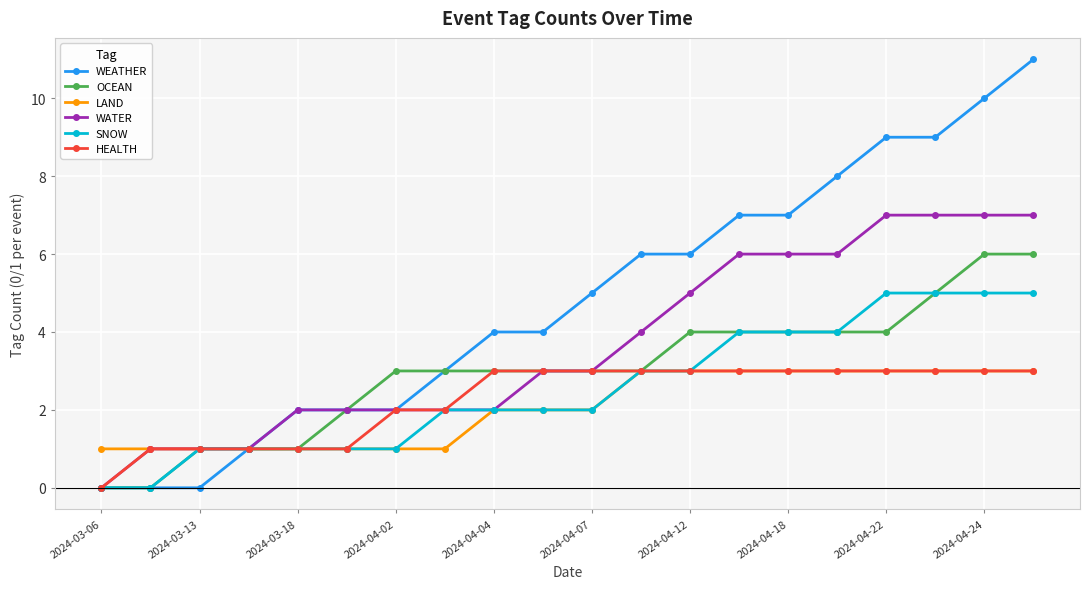

What is the maximum value for WATER?

7